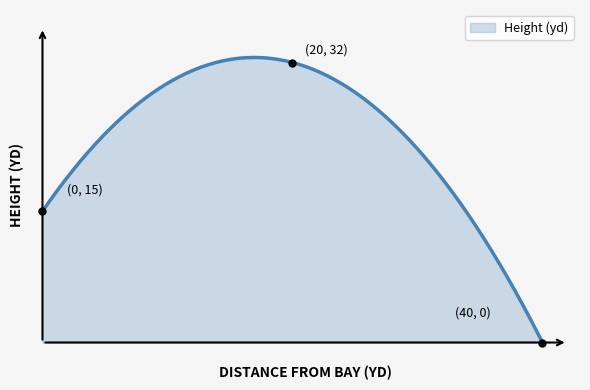

Does the chart display data point markers on the line(s)?

No